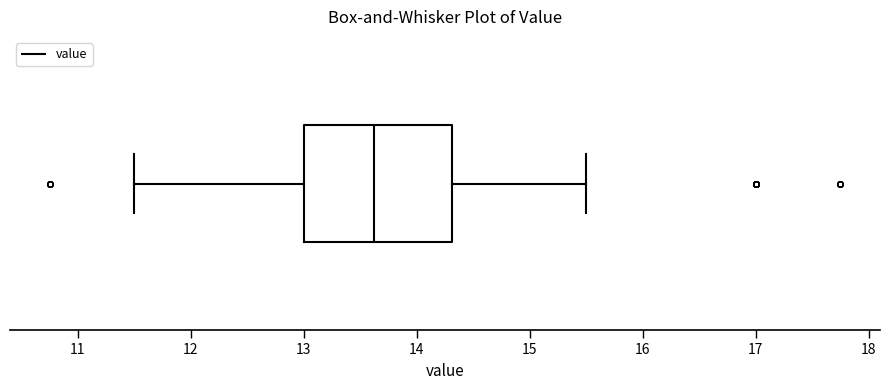

Where does the median line of the box sit on the x-axis? The values are not printed on the chart, so give them approximately, as read against the axis.

13.6